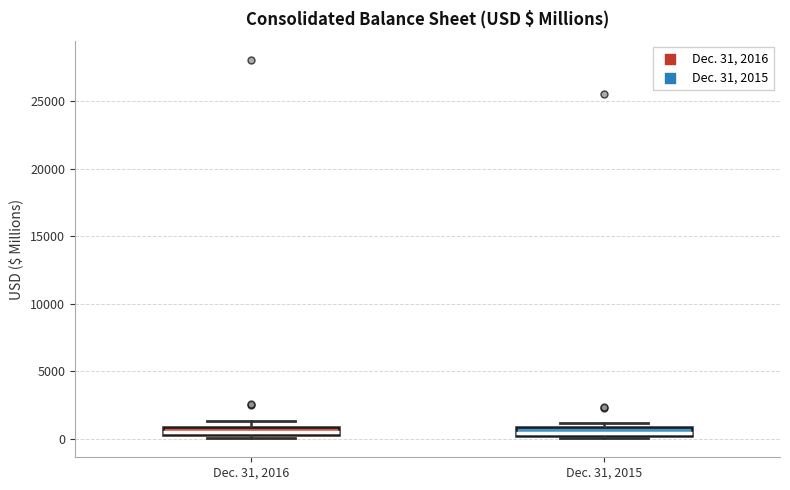

Where does the median line of the box for Dec. 31, 2015 sit on the y-axis? The values are not printed on the chart, so give them approximately, as read against the axis.

500